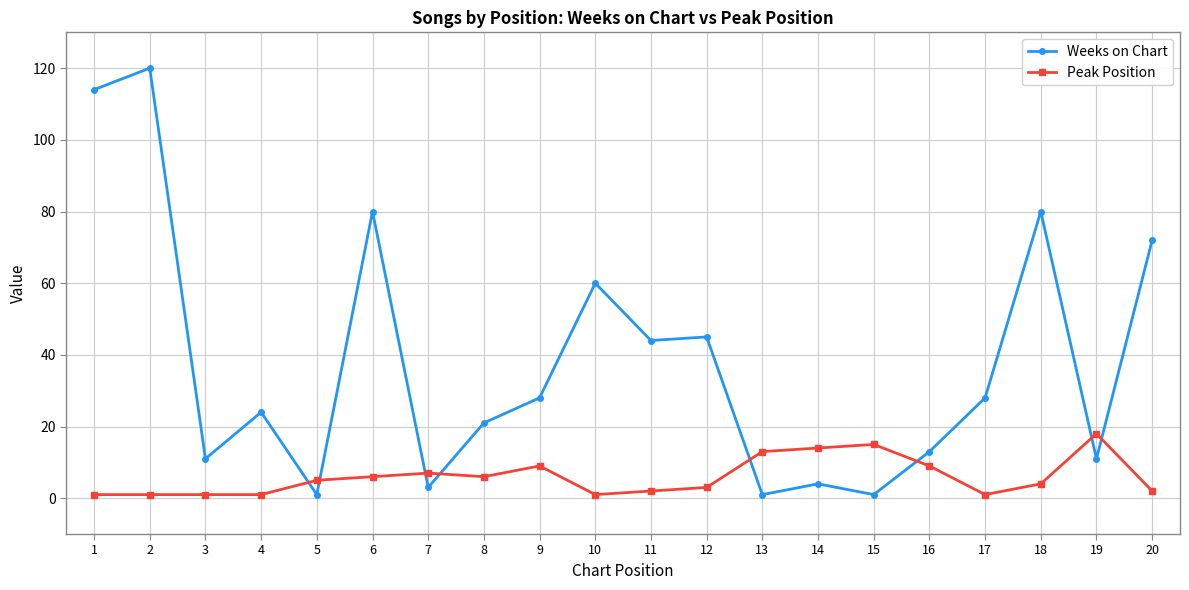

What is the difference between the second highest and minimum values in the Weeks on Chart series?

113